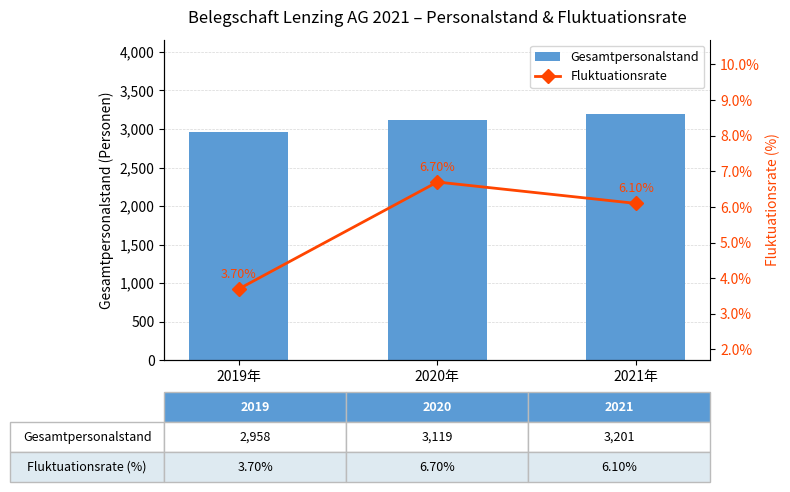

What is the greatest value displayed?

3201.0